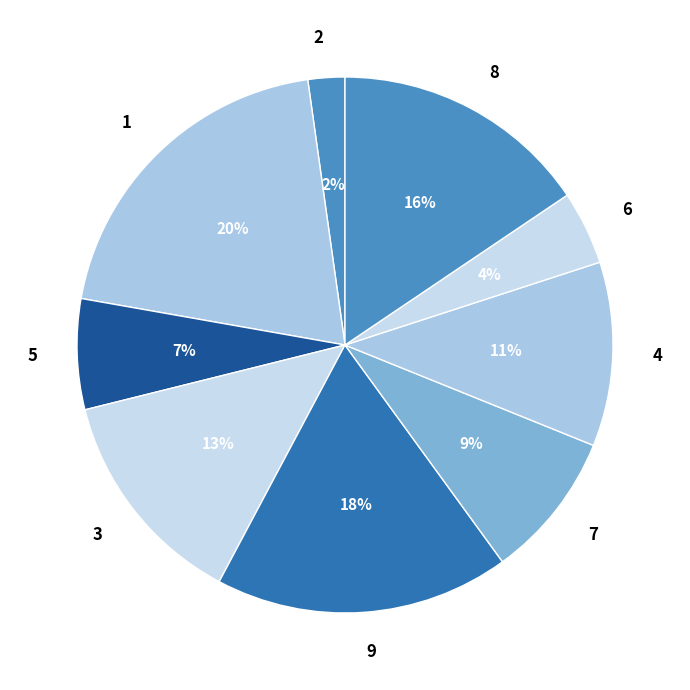

Count the number of slices in the pie.

9